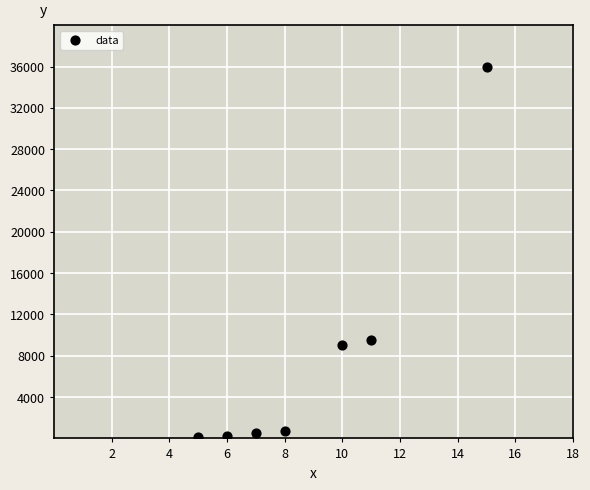

What is the range of X values (max minus min)?

10